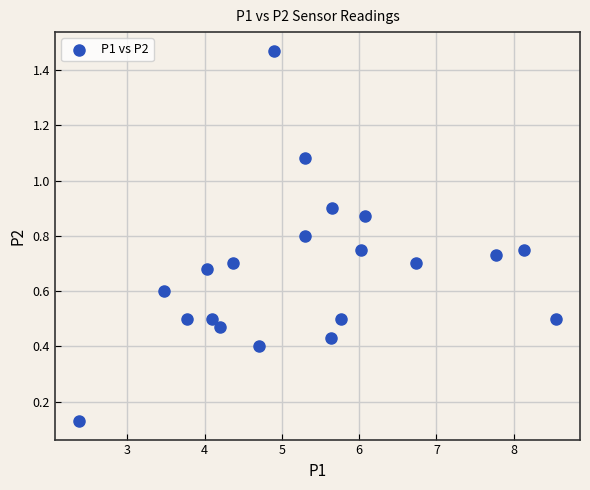

What is the range of X values (max minus min)?

6.2